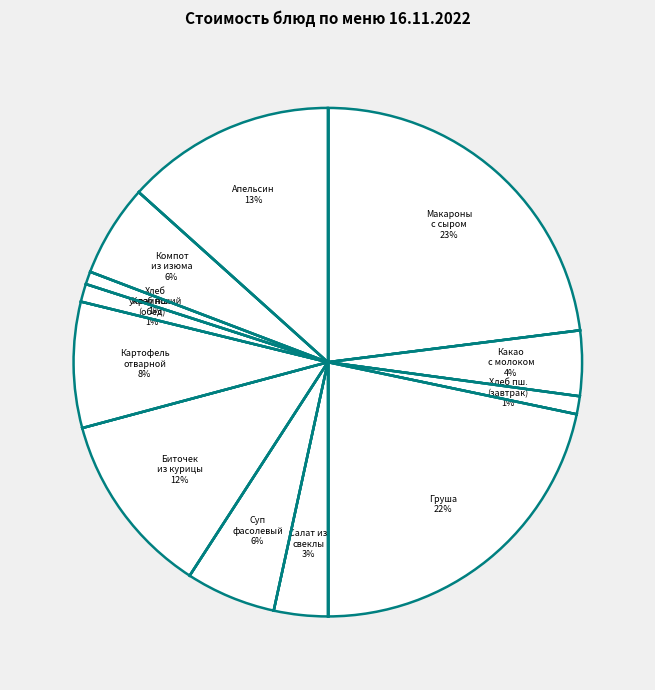

How many segments does this pie chart have?

12